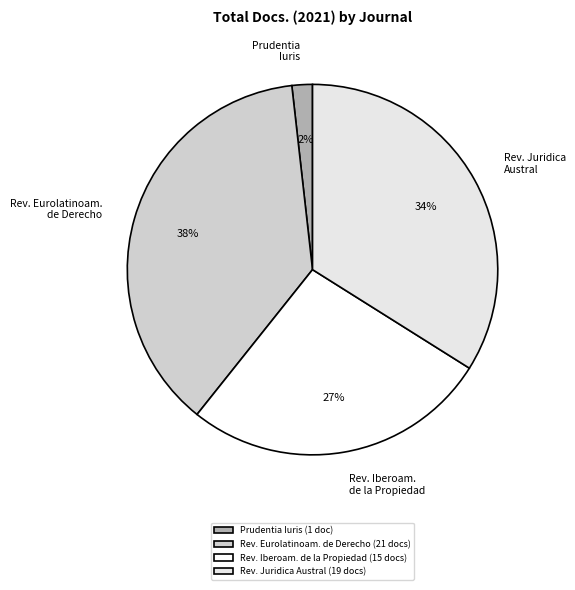

True or false: Rev. Eurolatinoam. de Derecho accounts for 43% of the total.

False